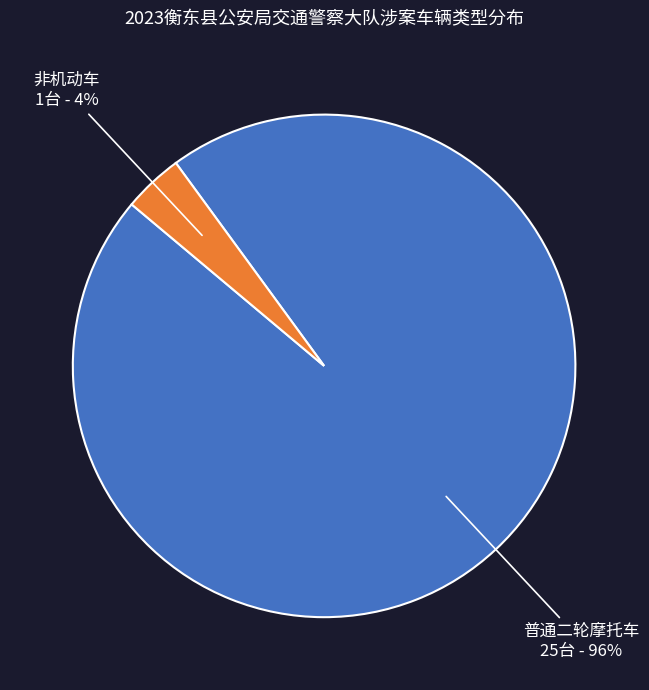

Which category has the biggest portion of the pie?

普通二轮摩托车